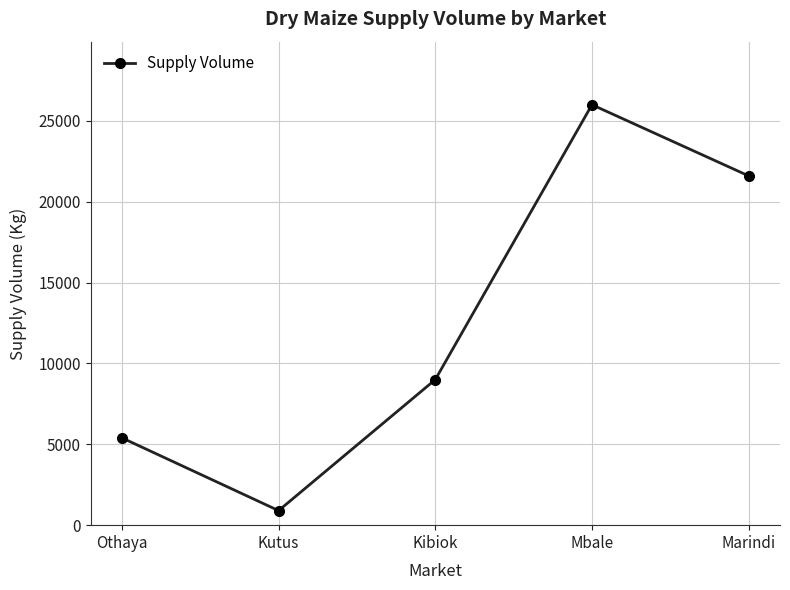

Which label corresponds to the smallest value in the chart?

Kutus